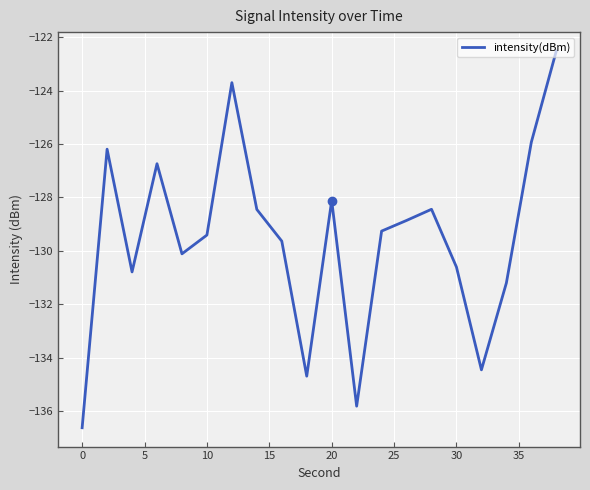

True or false: there are more than 0 points higher than both neighbors.

True